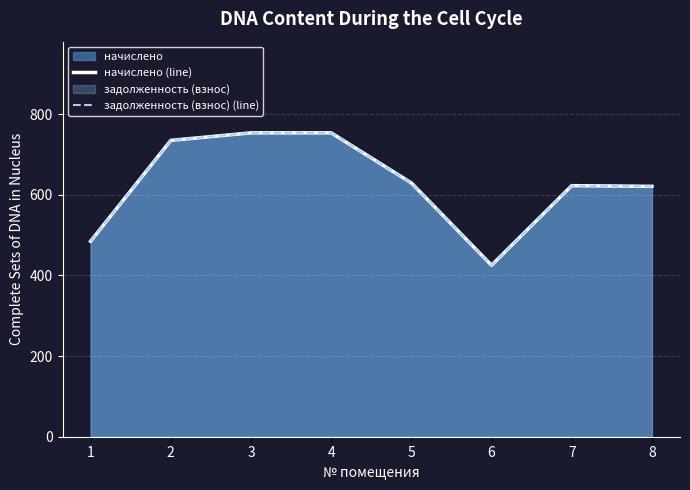

Between 4 and 6, which series saw the biggest shift?

начислено (line)